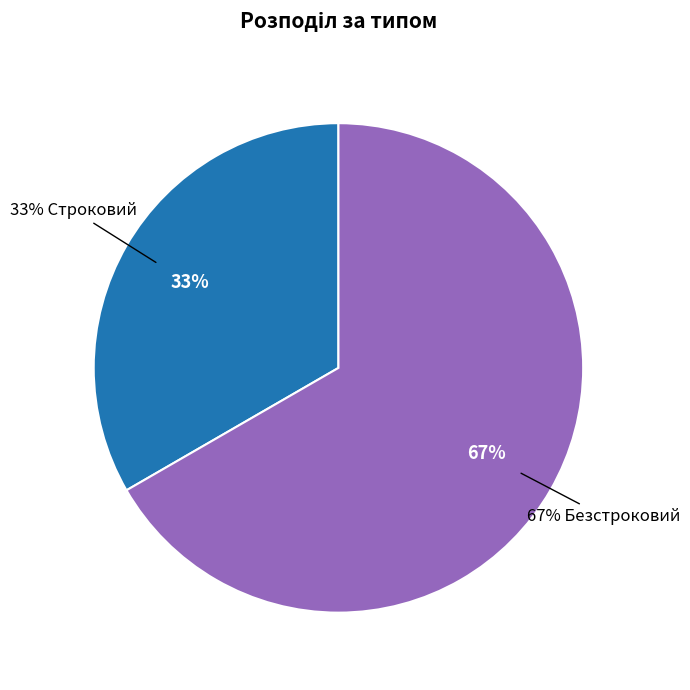

Is it true that Безстроковий is 67% of the pie?

True